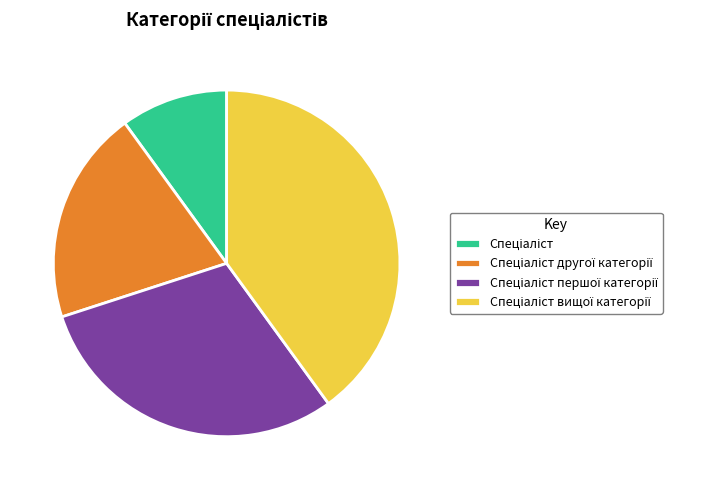

Is there any slice that represents more than half of the pie?

No